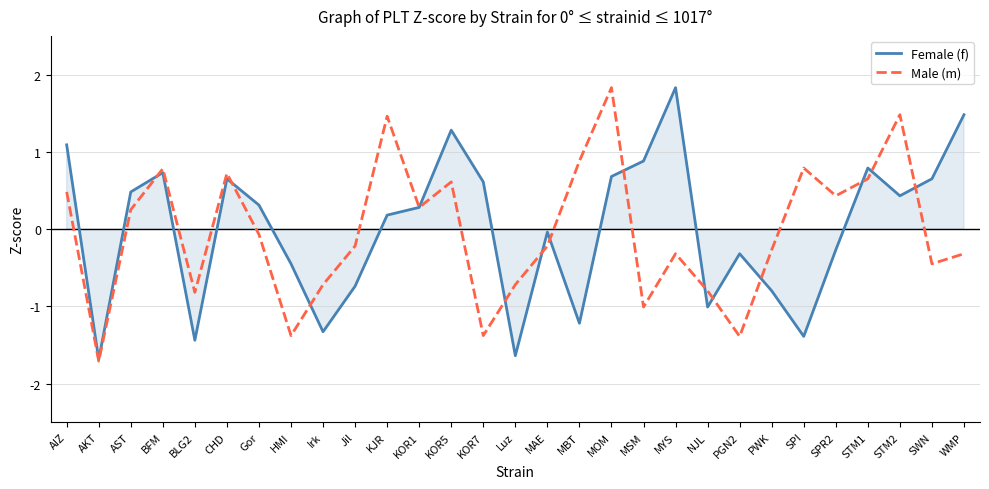

Rank the series at PGN2 from lowest to highest value.

Male (m), Female (f)